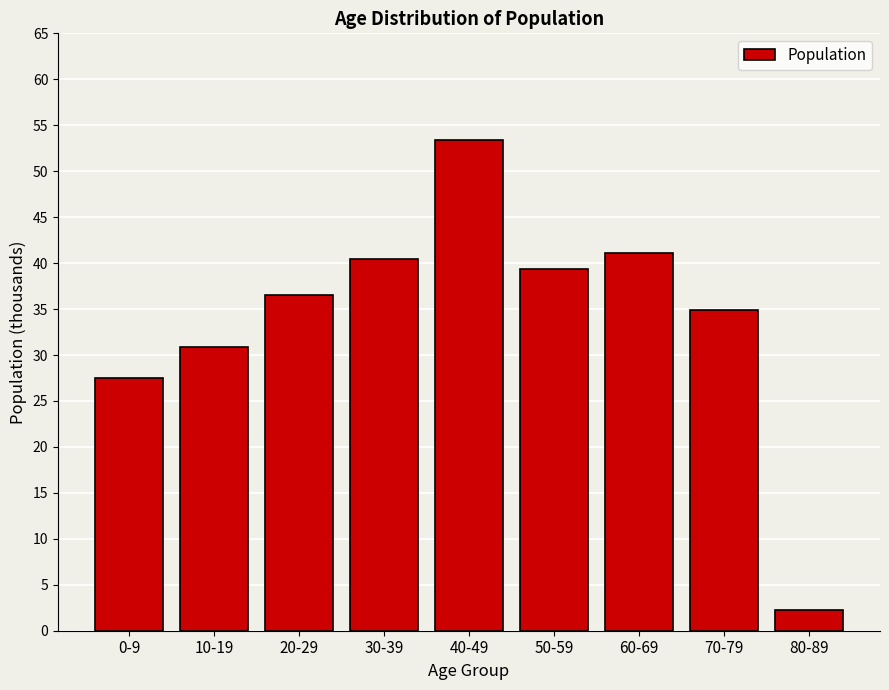

Reading right to left, transcribe all the data shown in this chart.

2.2	34.8	41.1	39.4	53.4	40.4	36.5	30.9	27.5